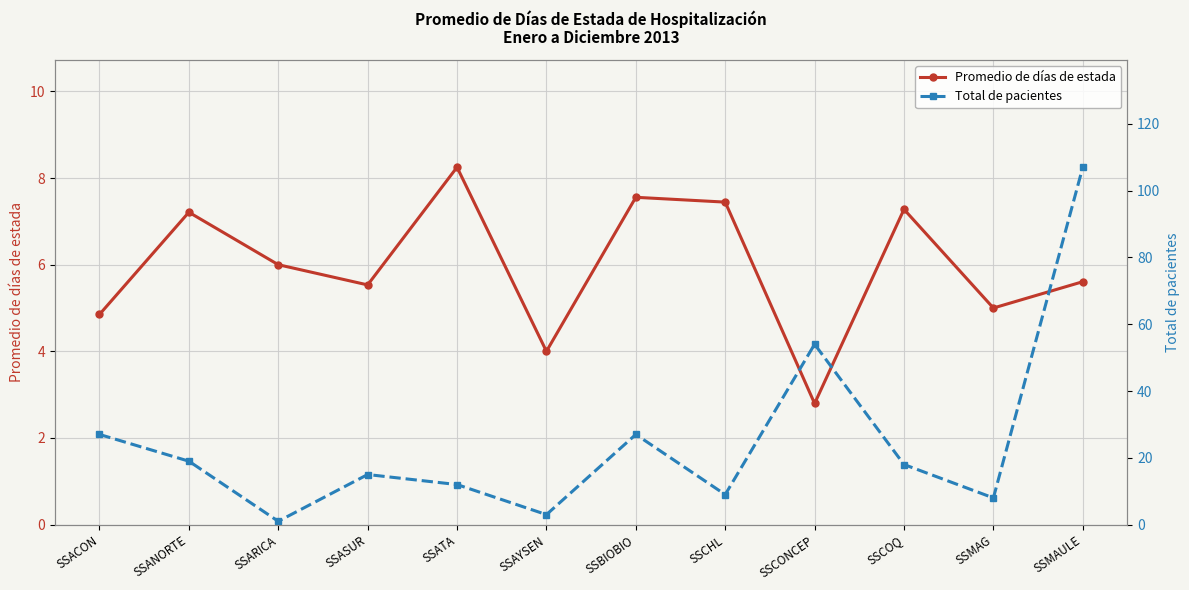

What is the label of the 7th point from the right?

SSAYSEN